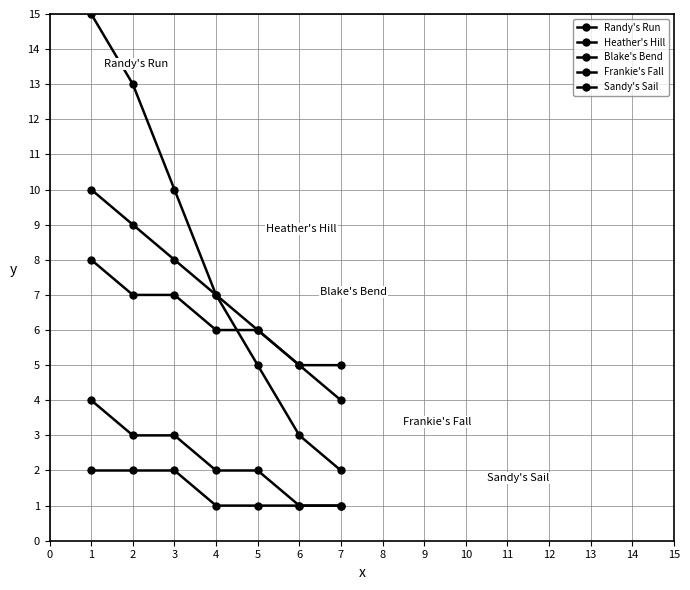

How many data points does each series have?

7